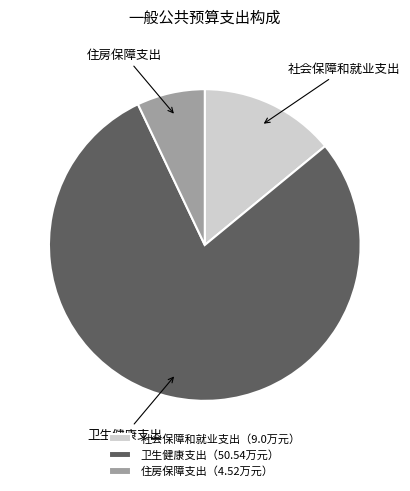

True or false: 住房保障支出 accounts for 7% of the total.

True